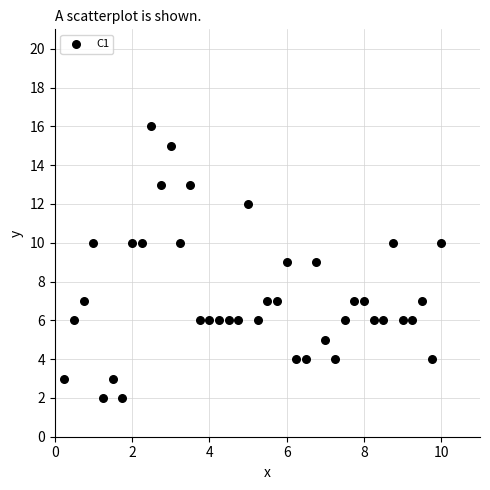

How many points are shown in the scatter plot?

40